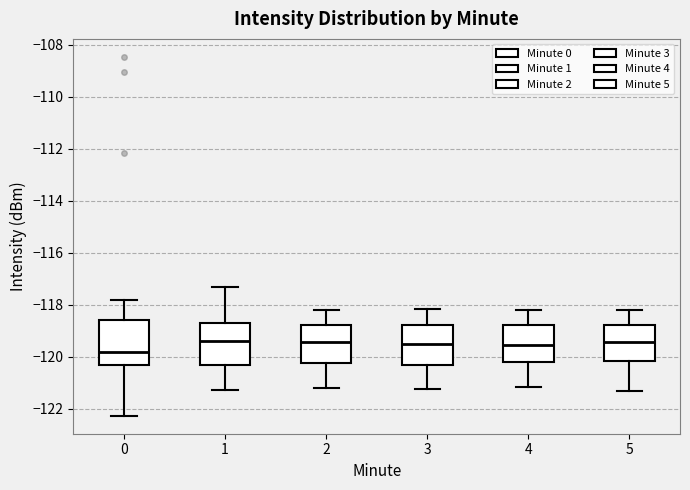

Reading left to right, transcribe this box plot: for each box, give where its median line is, the range the box spans, and where its two whiskers end, as read against the y-axis. The values are not printed on the chart, so give them approximately, as read against the axis.

0: median -119.8, box -120.4 to -118.6, whiskers -122.2 to -117.8
1: median -119.4, box -120.4 to -118.8, whiskers -121.2 to -117.4
2: median -119.4, box -120.2 to -118.8, whiskers -121.2 to -118.2
3: median -119.6, box -120.4 to -118.8, whiskers -121.2 to -118.2
4: median -119.6, box -120.2 to -118.8, whiskers -121.2 to -118.2
5: median -119.4, box -120.2 to -118.8, whiskers -121.2 to -118.2